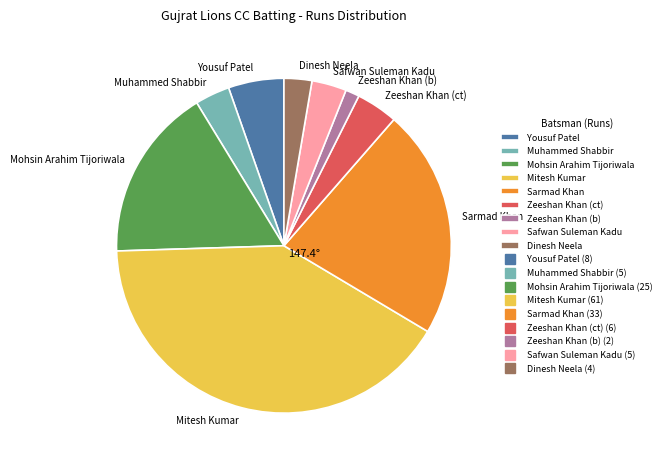

Is the sum of Zeeshan Khan (ct) and Sarmad Khan greater than half?

No